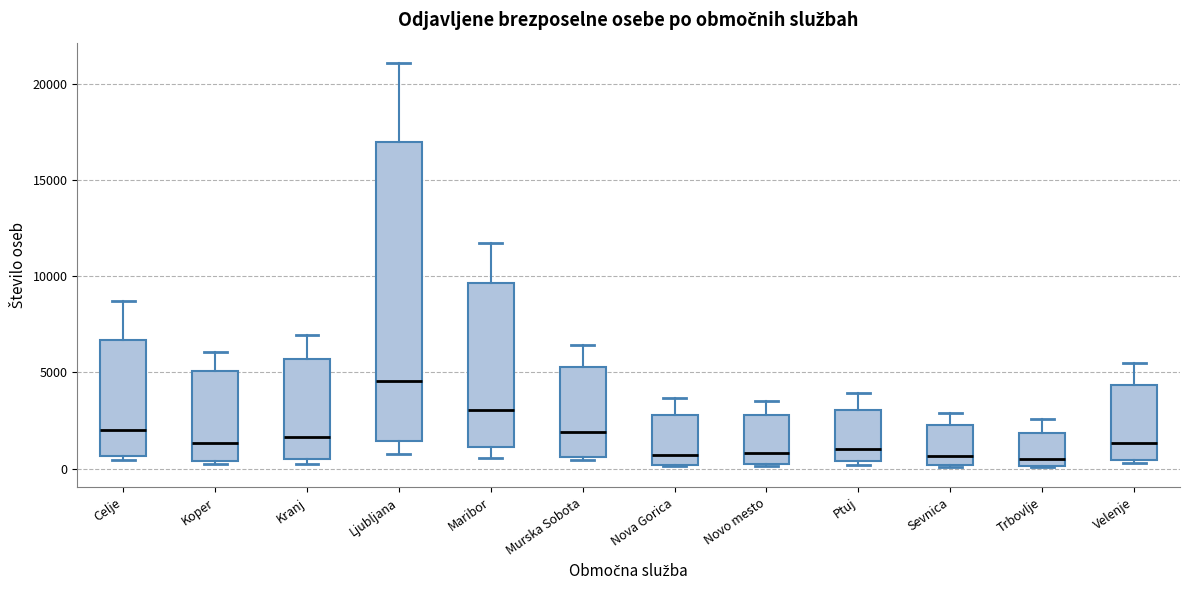

Which box is the tallest, from its lower edge to its upper edge?

Ljubljana